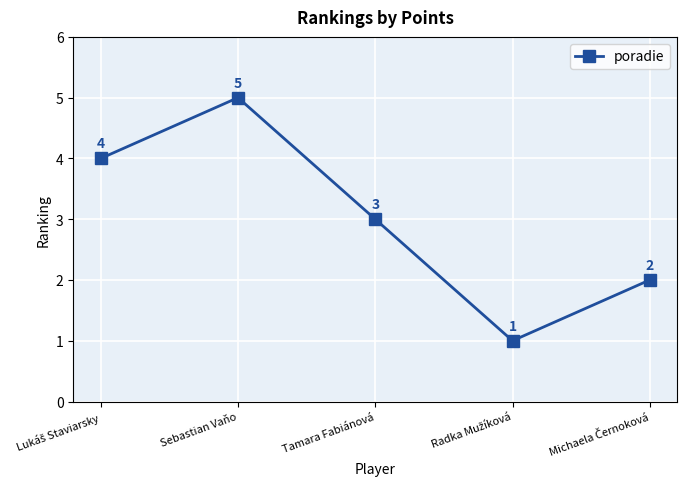

What is the difference between the maximum and minimum values?

4